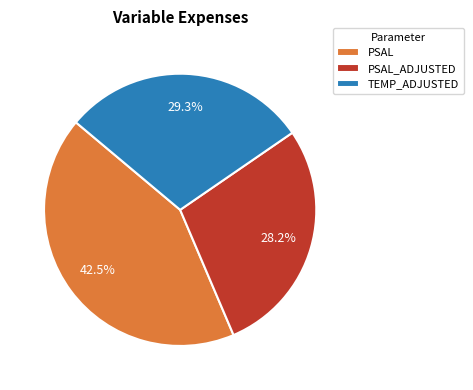

What is the largest slice in the pie chart?

PSAL